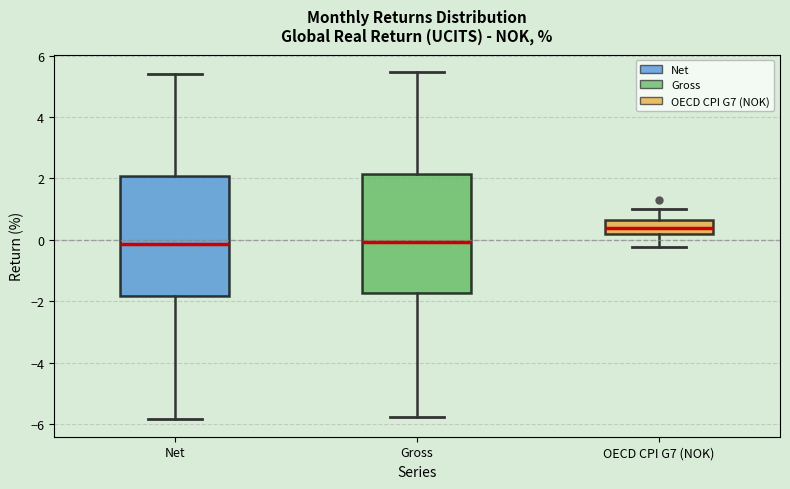

Where does the lower whisker of the box for Gross end on the y-axis? The values are not printed on the chart, so give them approximately, as read against the axis.

-5.8